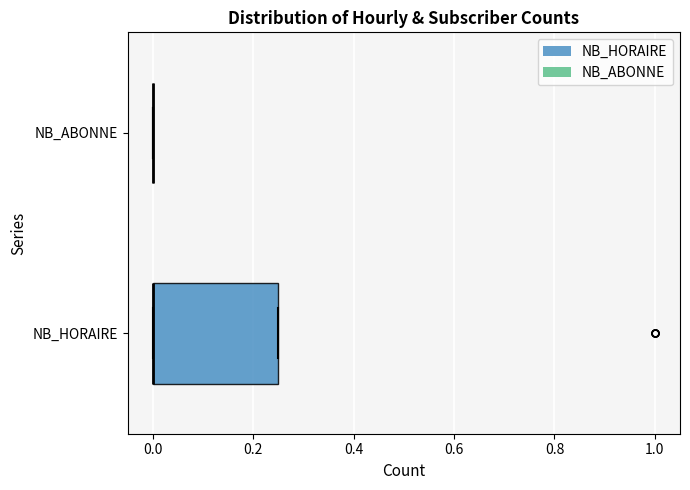

Reading bottom to top, transcribe this box plot: for each box, give where its median line is, the range the box spans, and where its two whiskers end, as read against the x-axis. The values are not printed on the chart, so give them approximately, as read against the axis.

NB_HORAIRE: median 0.00 (drawn on the box's left edge), box 0.00 to 0.26, whiskers 0.00 to 0.26
NB_ABONNE: box collapsed to a line at 0.00, whiskers 0.00 to 0.00